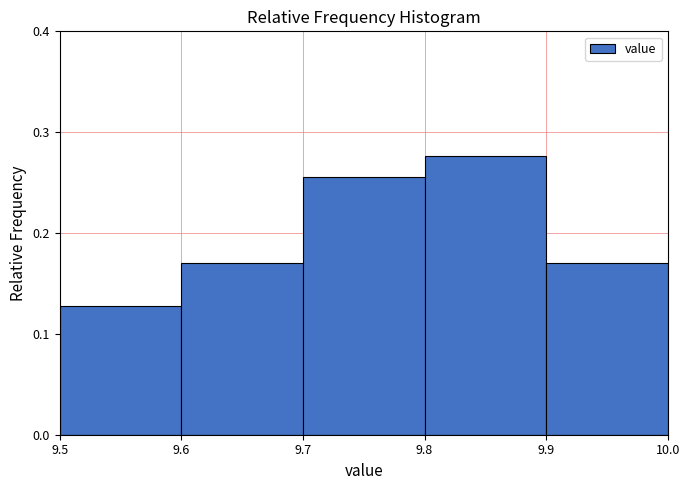

Reading left to right, list every bar in this chart as the range it spans on the x-axis followed by its height. The values are not printed on the chart, so give them approximately, as read against the axis.

9.5 to 9.6: 0.13
9.6 to 9.7: 0.17
9.7 to 9.8: 0.26
9.8 to 9.9: 0.28
9.9 to 10.0: 0.17